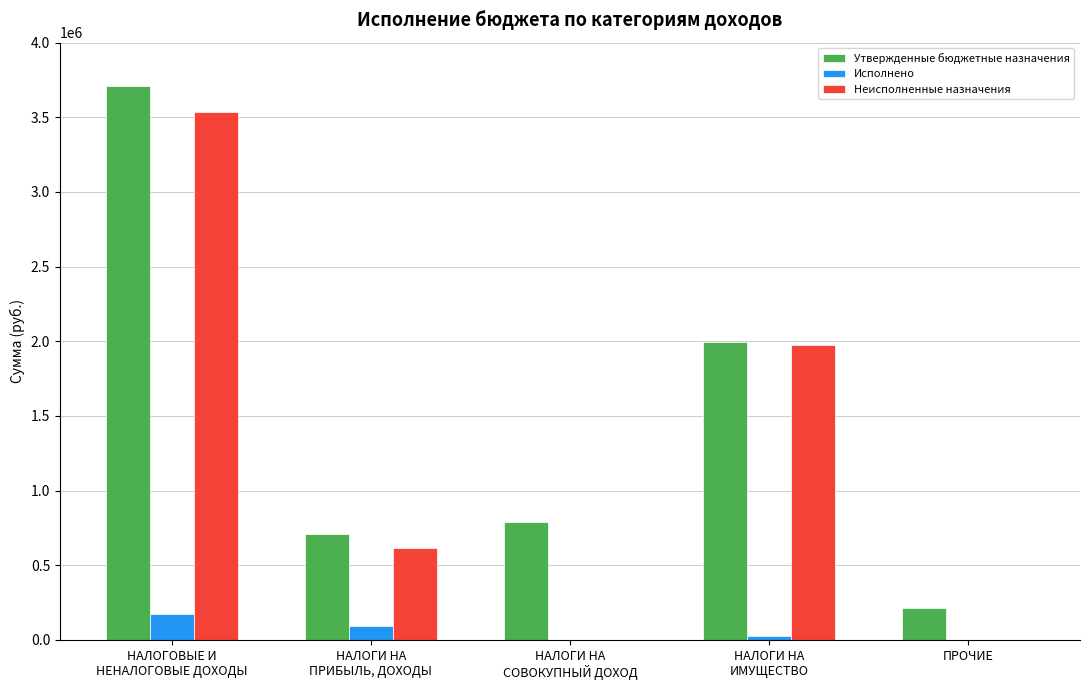

What is the sum of all Утвержденные бюджетные назначения values?

7413400.0